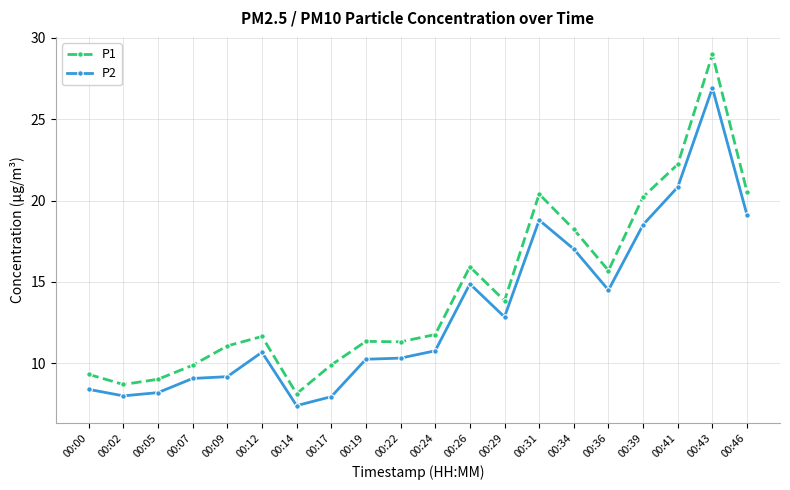

What is the spread (max minus min) of values at 00:34?

1.2